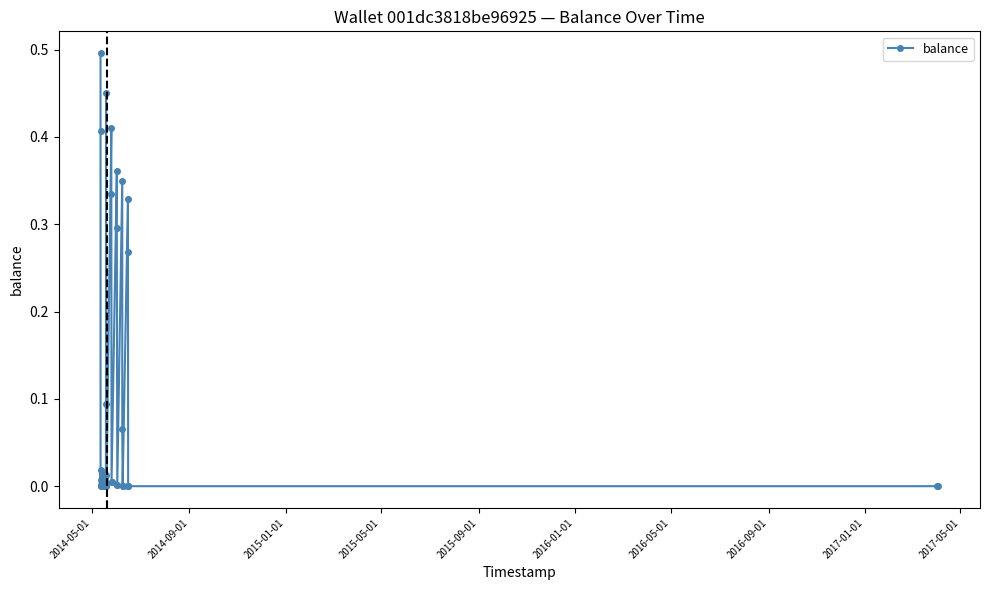

True or false: the data shows 0.0 at 31.

False